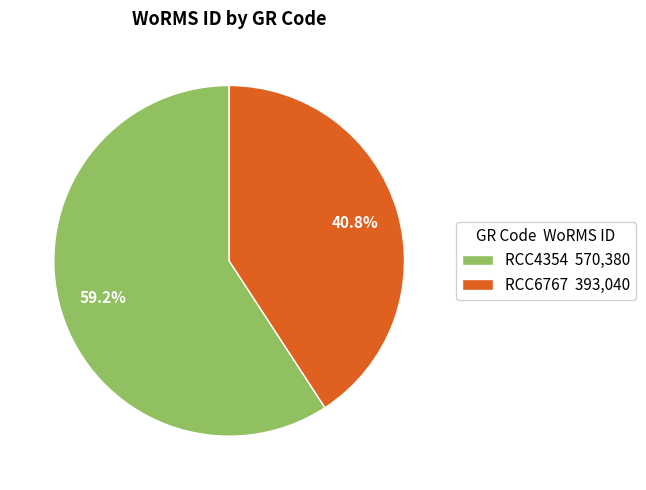

Does RCC4354 account for over 50% of the chart?

Yes